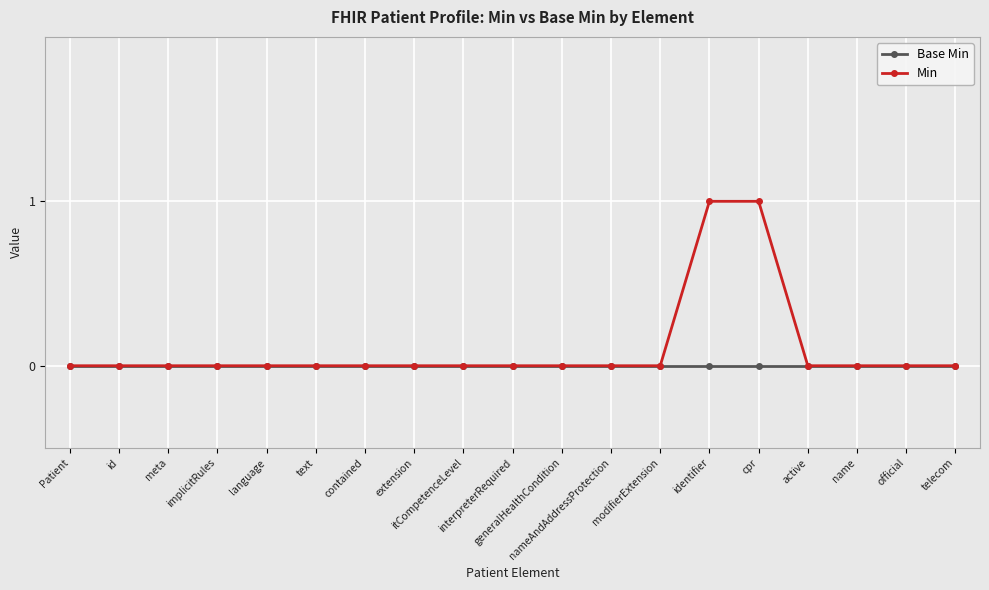

What are all the series names shown in the legend?

Base Min, Min